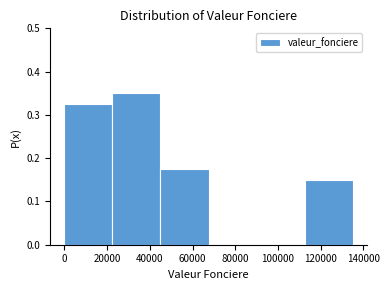

Reading left to right, transcribe this chart: for each bar, give the range it covers on the x-axis and its height. Neither the bar edges nor the heights are printed on the chart, so give them approximately, as read against the axes.

0 to 22000: 0.33
22000 to 46000: 0.35
46000 to 68000: 0.18
68000 to 90000: 0
90000 to 112000: 0
112000 to 136000: 0.15